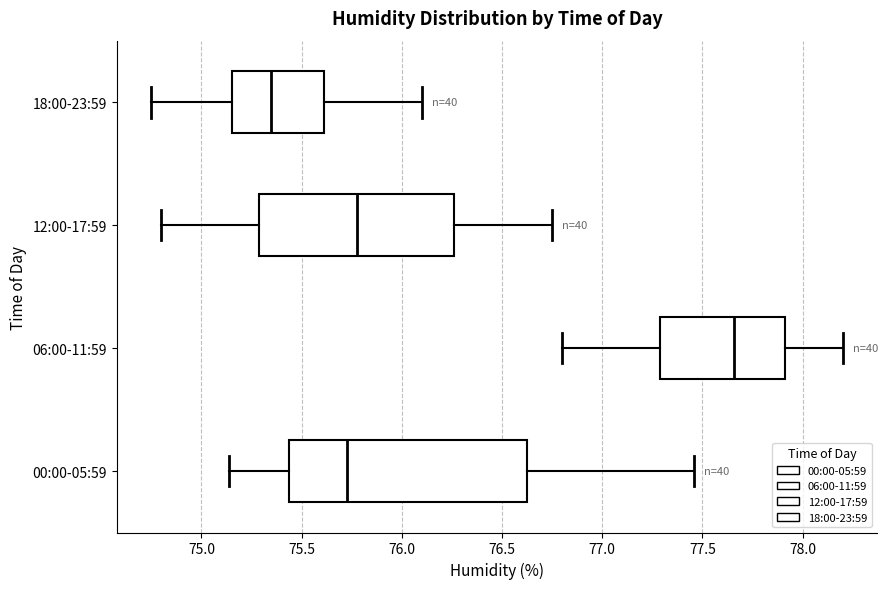

Reading bottom to top, transcribe this box plot: for each box, give where its median line is, the range the box spans, and where its two whiskers end, as read against the x-axis. The values are not printed on the chart, so give them approximately, as read against the axis.

00:00-05:59: median 75.75, box 75.45 to 76.60, whiskers 75.15 to 77.45
06:00-11:59: median 77.65, box 77.30 to 77.90, whiskers 76.80 to 78.20
12:00-17:59: median 75.80, box 75.30 to 76.25, whiskers 74.80 to 76.75
18:00-23:59: median 75.35, box 75.15 to 75.60, whiskers 74.75 to 76.10